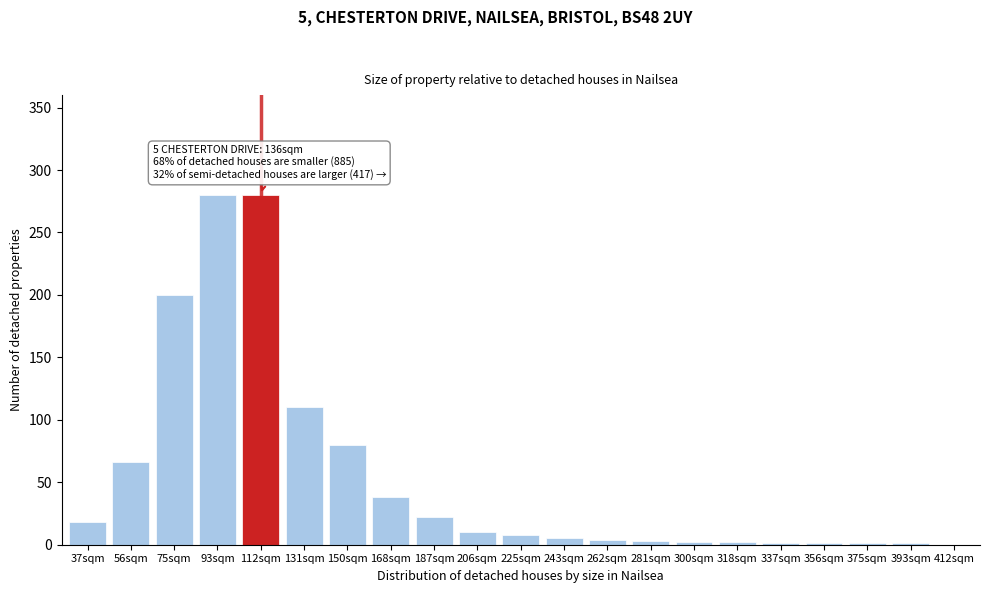

The chart shows a value of 18 at 37sqm. True or false?

True